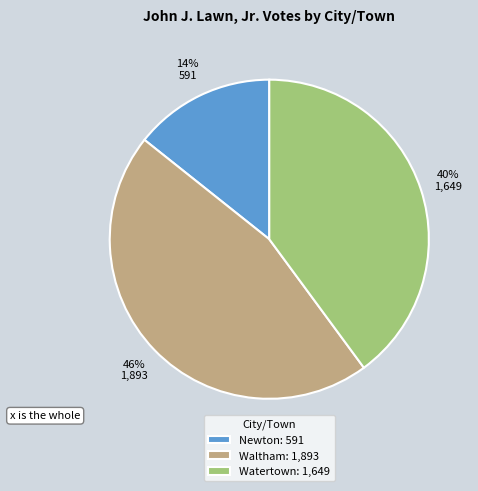

Which has a higher value, Newton or Waltham?

Waltham